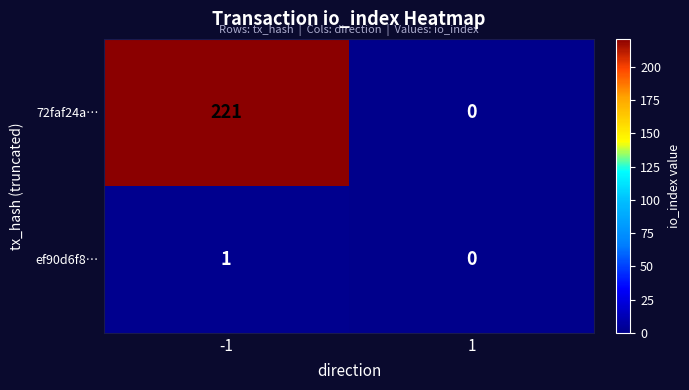

How many values in ef90d6f8… are above zero?

1